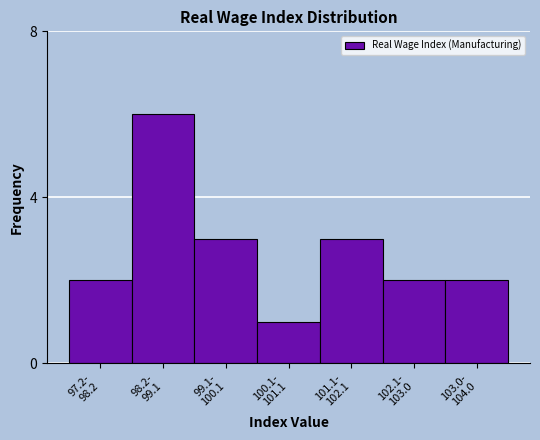

Reading left to right, list all the values displayed in this chart.

2	6	3	1	3	2	2